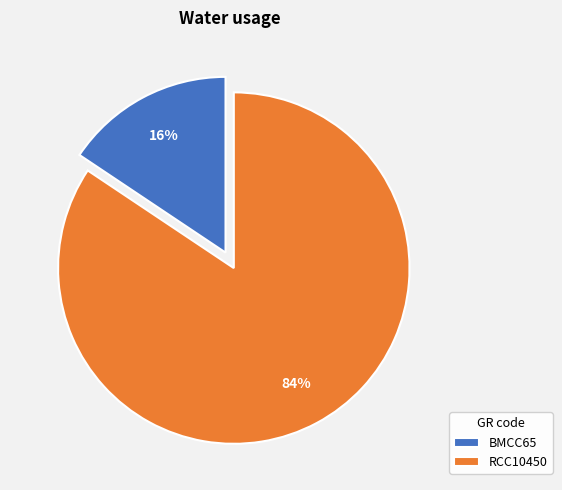

Is the sum of RCC10450 and BMCC65 greater than half?

Yes